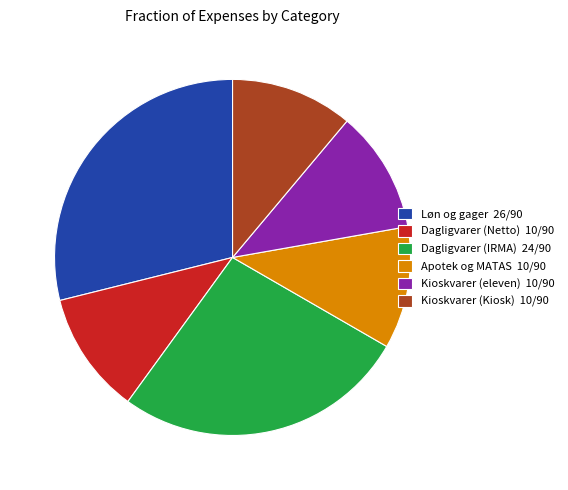

Do Løn og gager 26/90 and Kioskvarer (eleven) 10/90 together represent more than half of the pie?

No